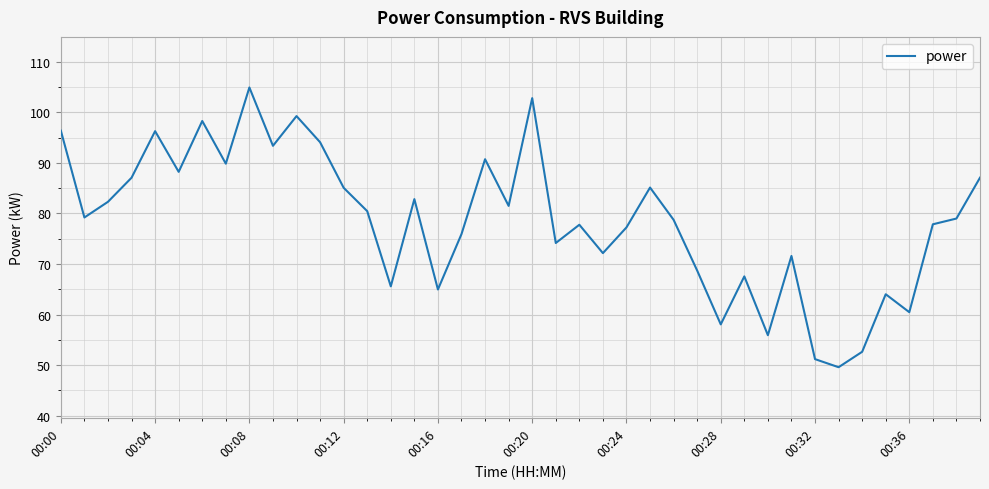

What is the greatest value displayed?

104.9